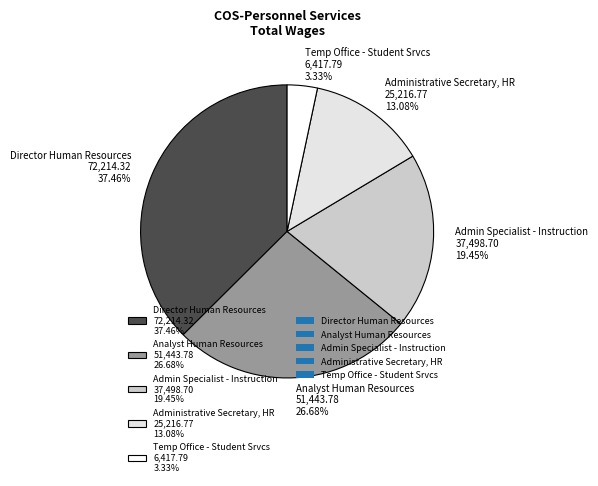

Rank the categories by value from highest to lowest.

Director Human Resources, Analyst Human Resources, Admin Specialist - Instruction, Administrative Secretary, HR, Temp Office - Student Srvcs